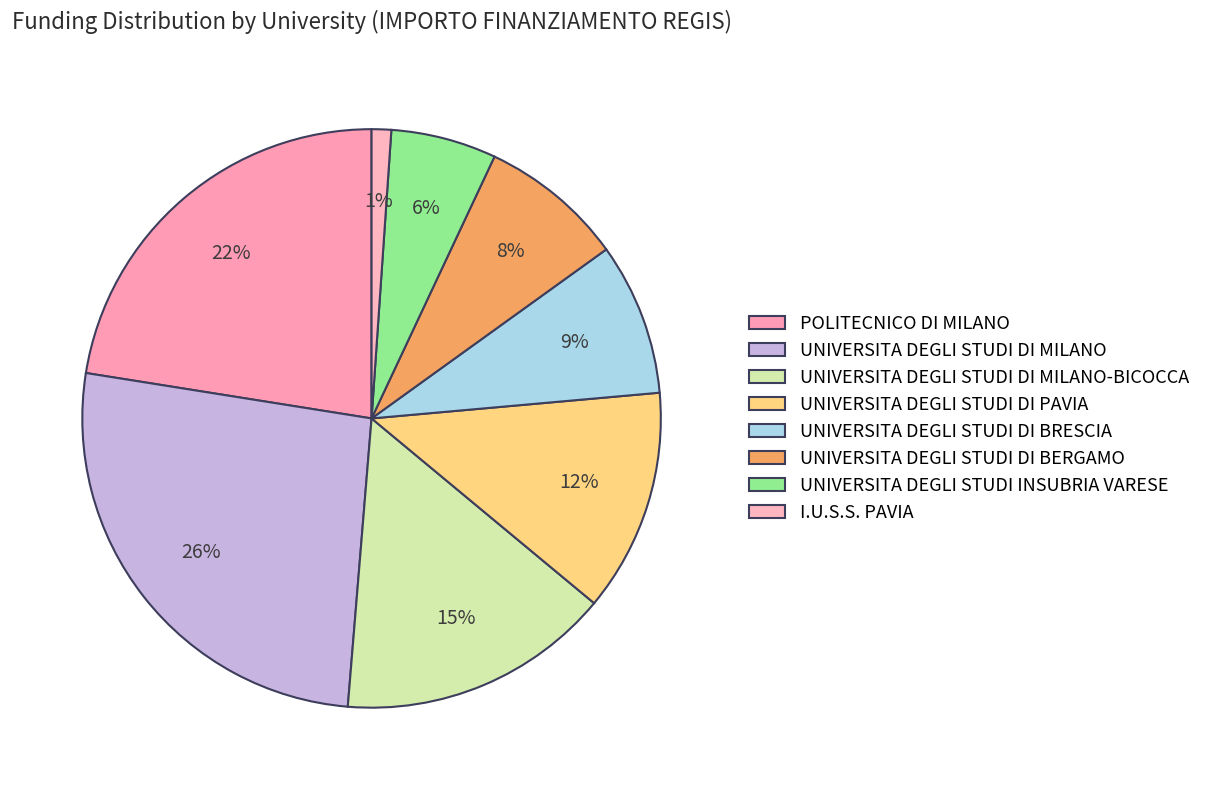

To the nearest percent, what is the average slice percentage?

12%